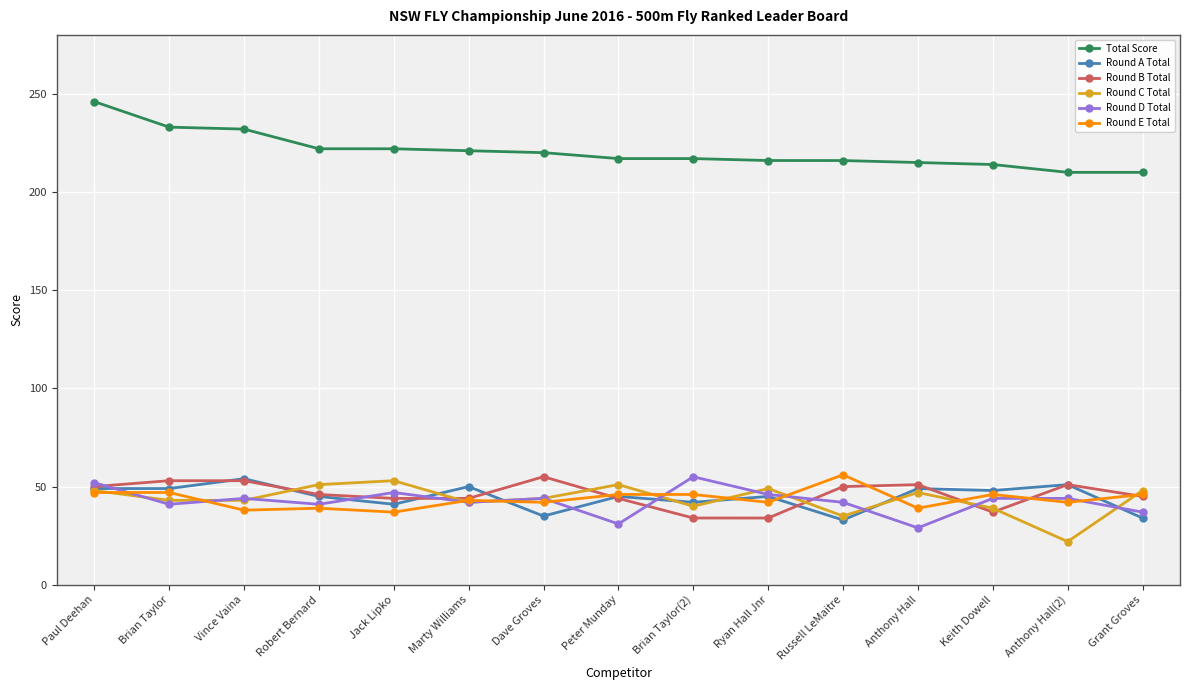

True or false: Round B Total and Total Score intersect in this chart.

False